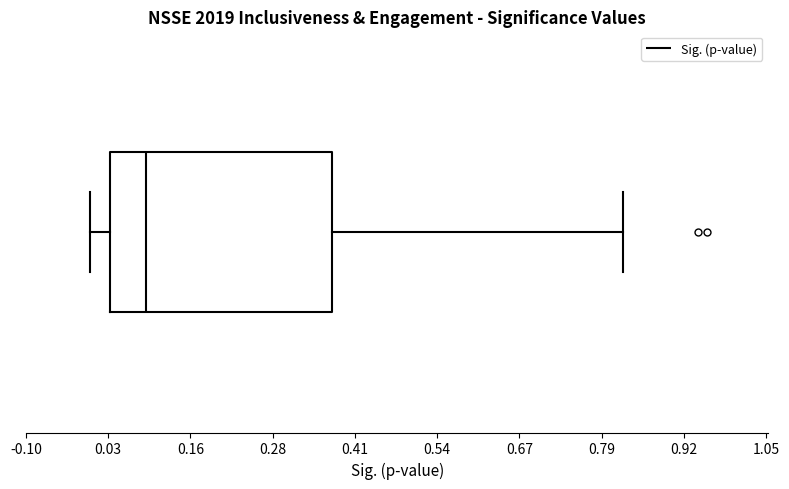

Transcribe this box plot: give where the median line is, the range the box spans, and where the two whiskers end, as read against the x-axis. The values are not printed on the chart, so give them approximately, as read against the axis.

median 0.08, box 0.04 to 0.38, whiskers 0.00 to 0.82